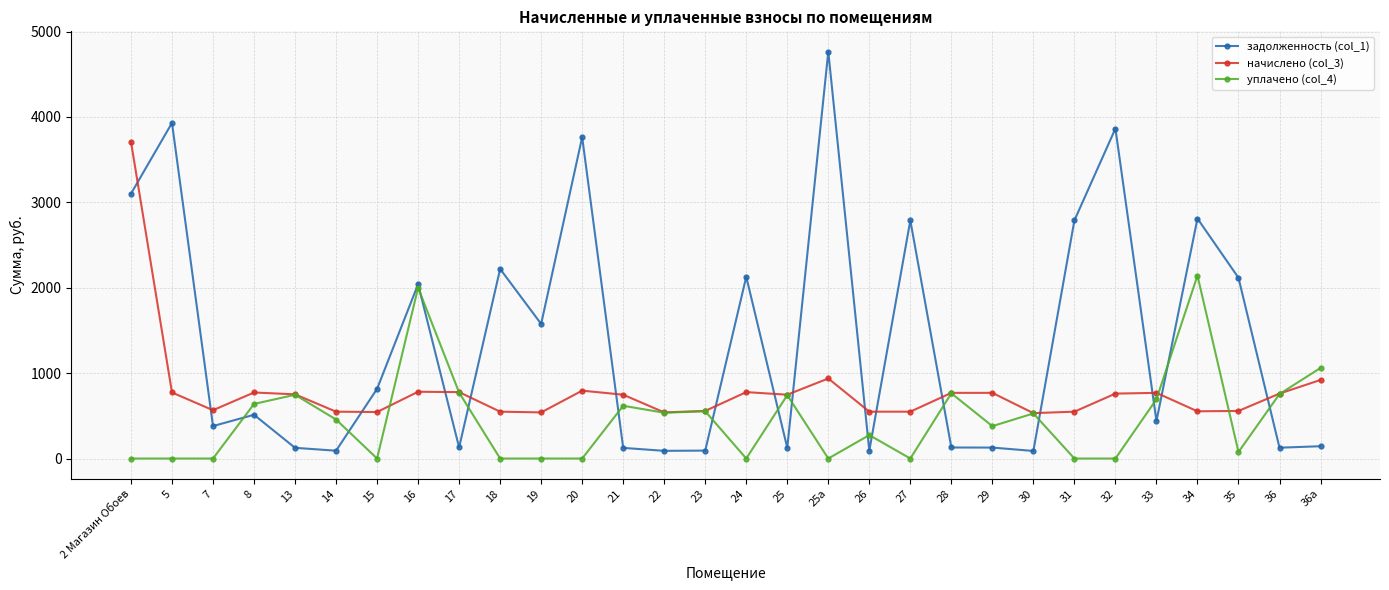

What is the difference between the highest and lowest values at 24?

2128.5